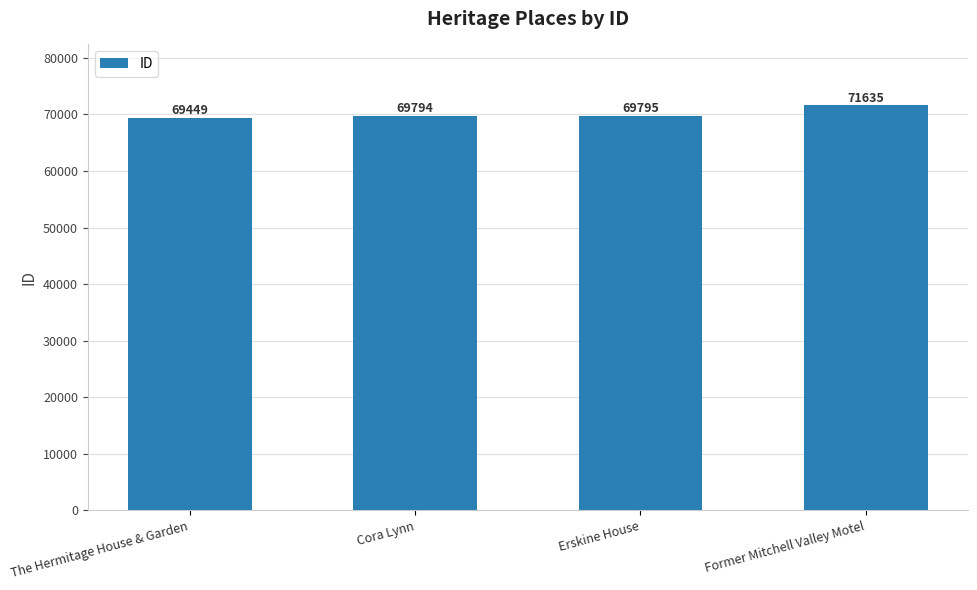

What is the maximum value shown in the chart?

71635